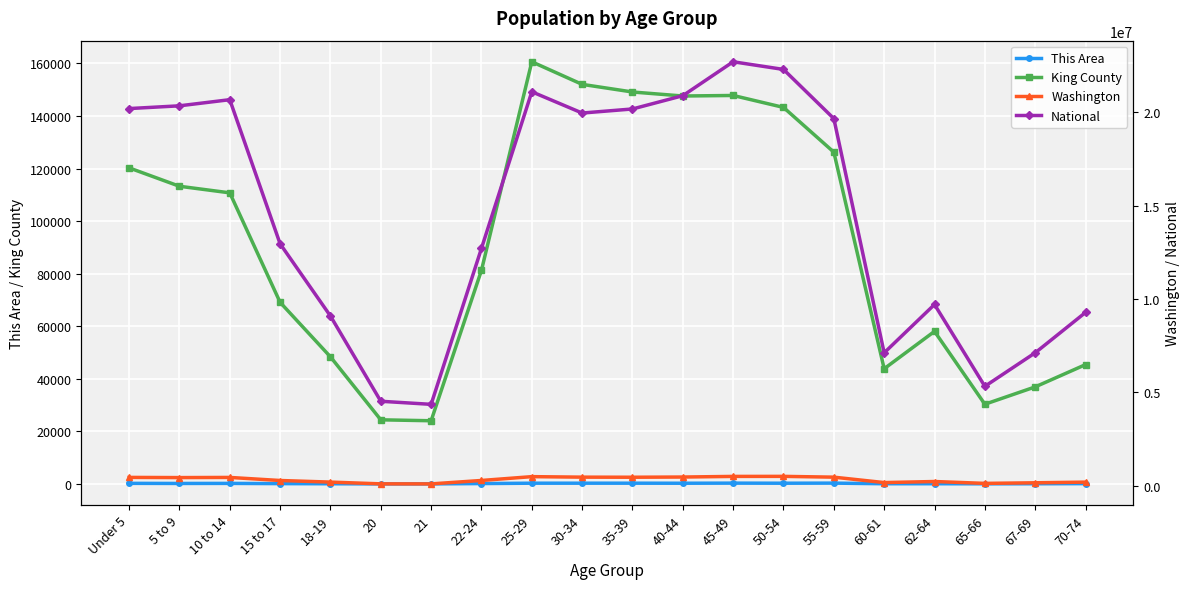

True or false: Washington and King County cross at least once.

False